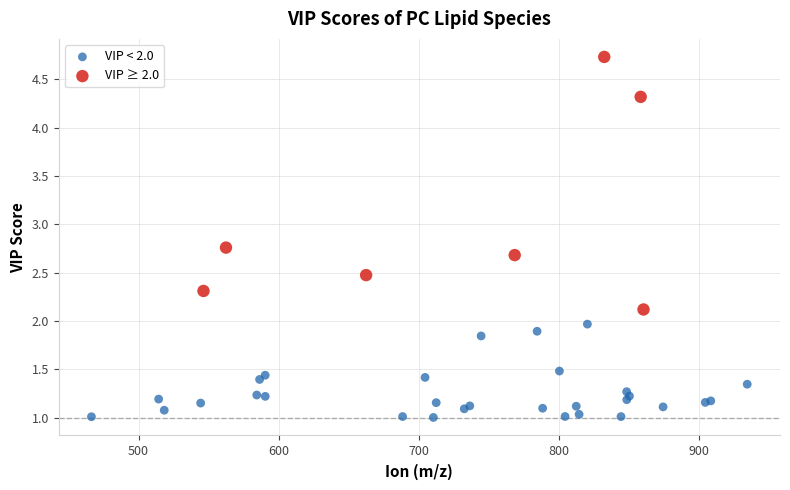

Which series reaches the minimum Y coordinate?

VIP < 2.0